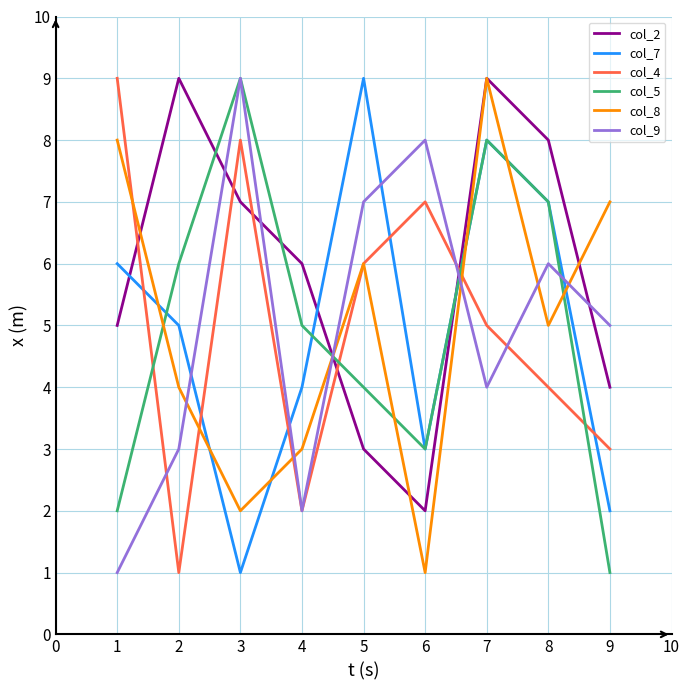

What is the difference between the maximum and minimum values in the col_8 series?

8